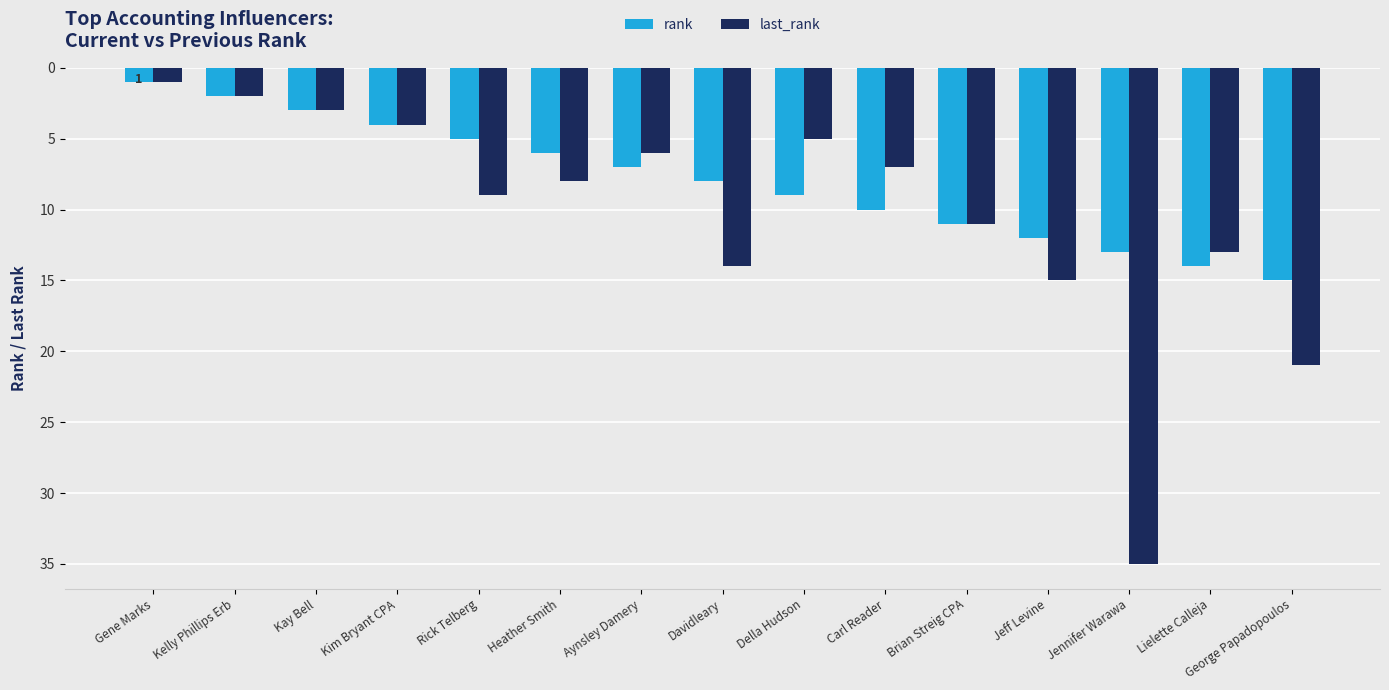

What is the sum of all last_rank values?

154